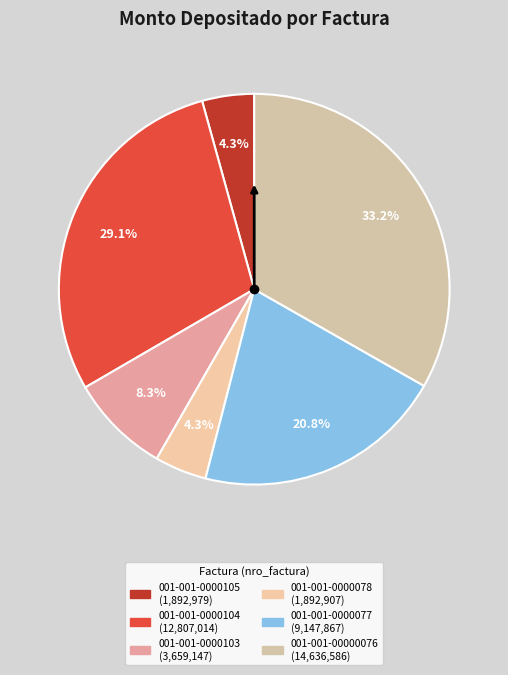

What is the largest slice in the pie chart?

001-001-00000076